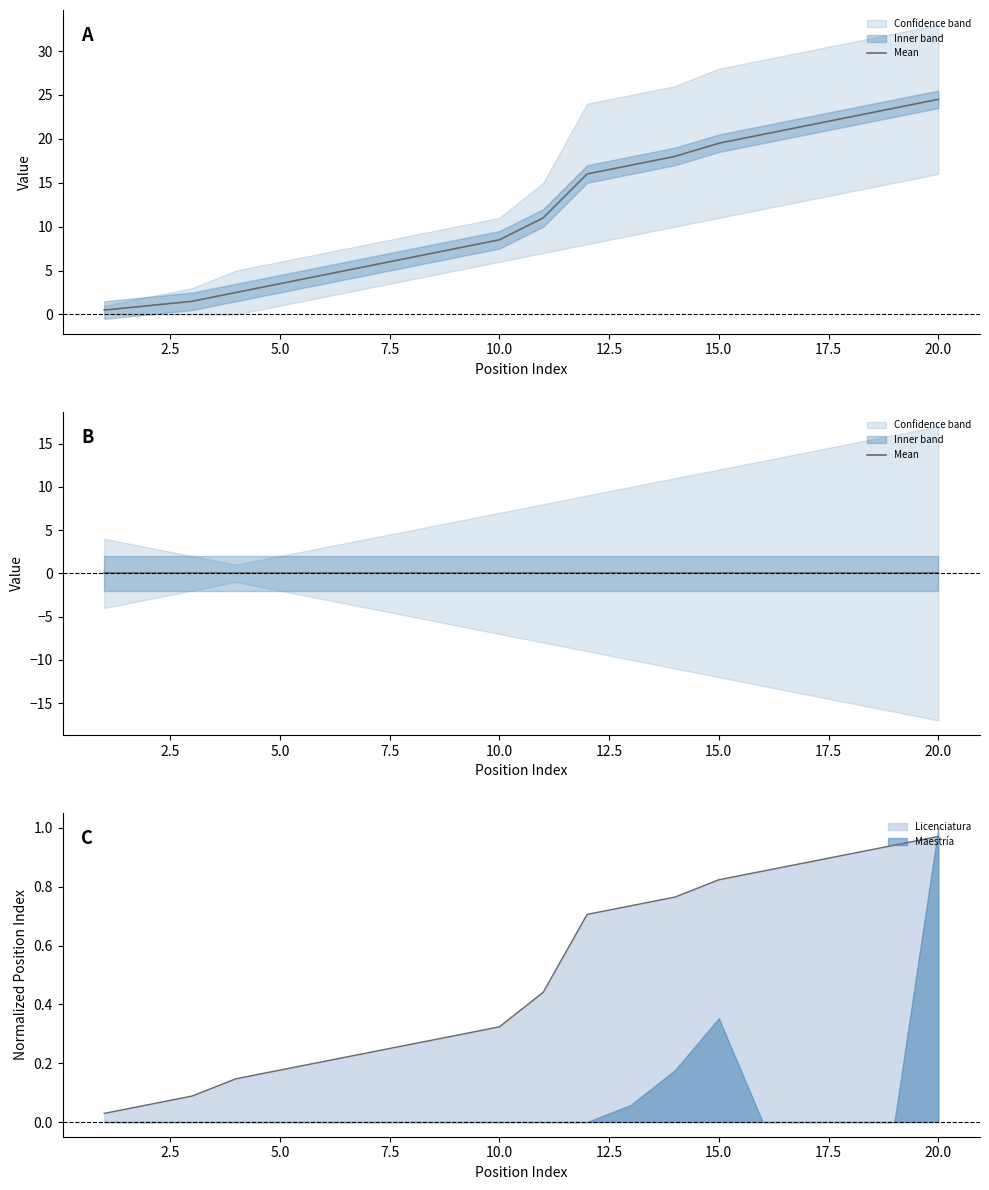

Which has a higher value, 12 or 3?

12